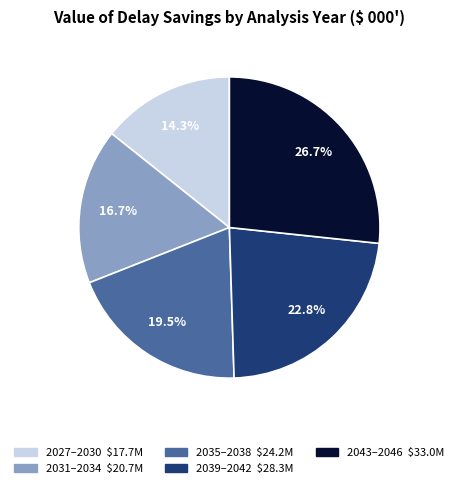

Is there any slice that represents more than half of the pie?

No